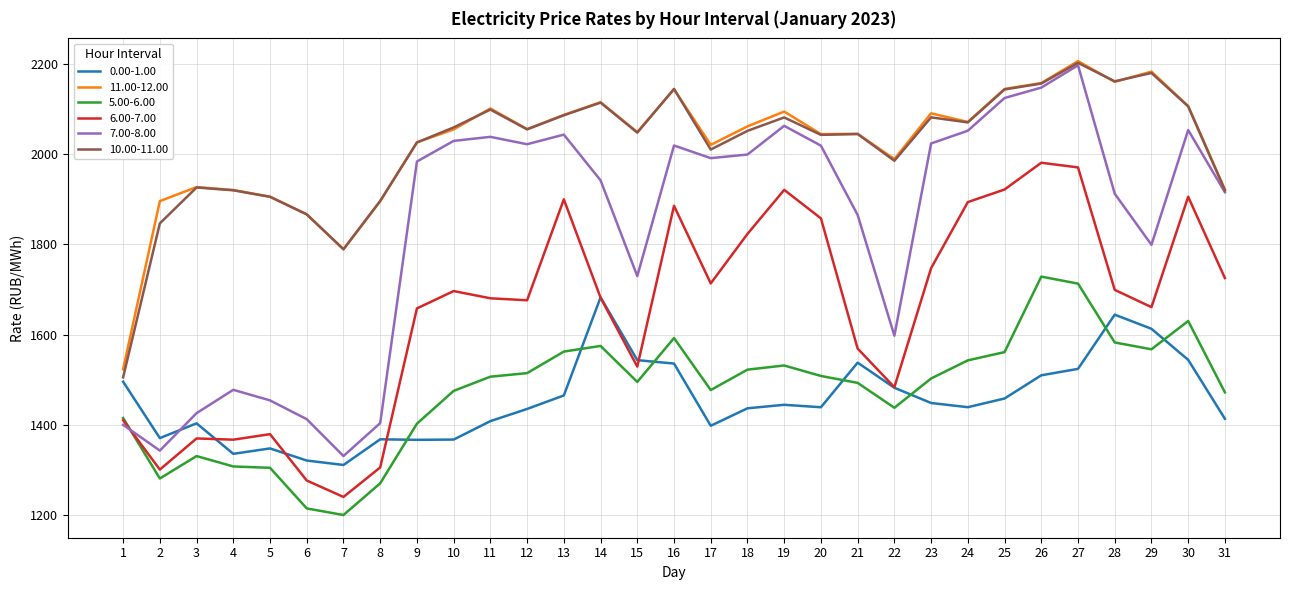

The value of 11.00-12.00 at 19 is 2094.3. True or false?

True